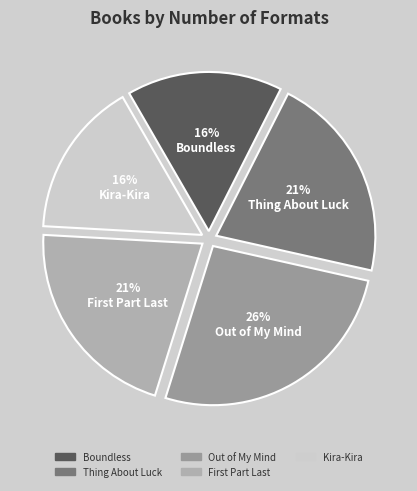

Rank the categories by value from highest to lowest.

Out of My Mind, Thing About Luck, First Part Last, Boundless, Kira-Kira